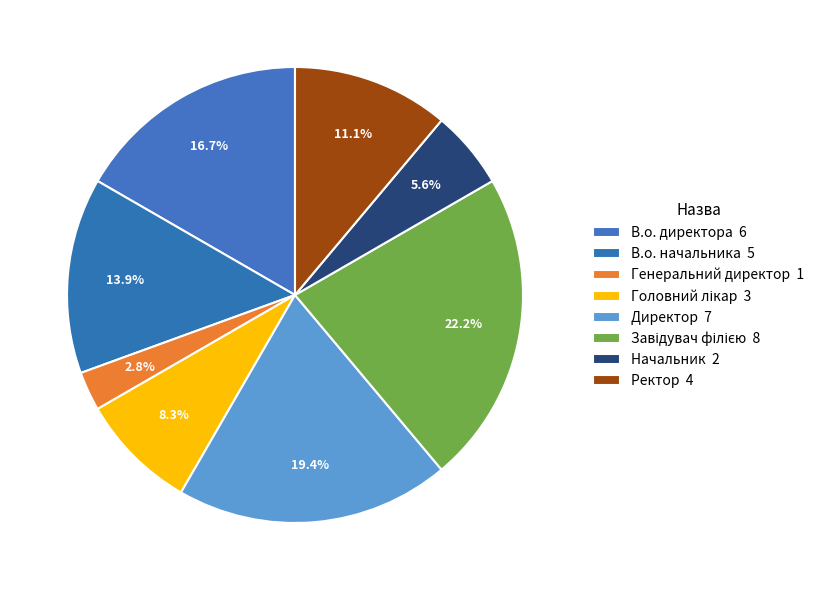

What is the largest slice in the pie chart?

Завідувач філією